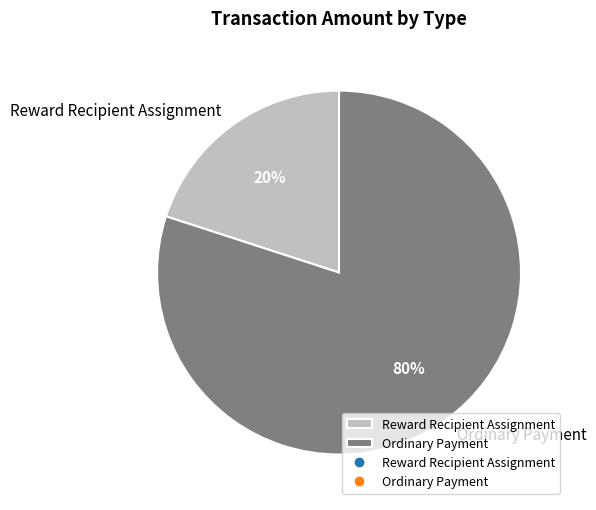

Is it true that Ordinary Payment is 80% of the pie?

True